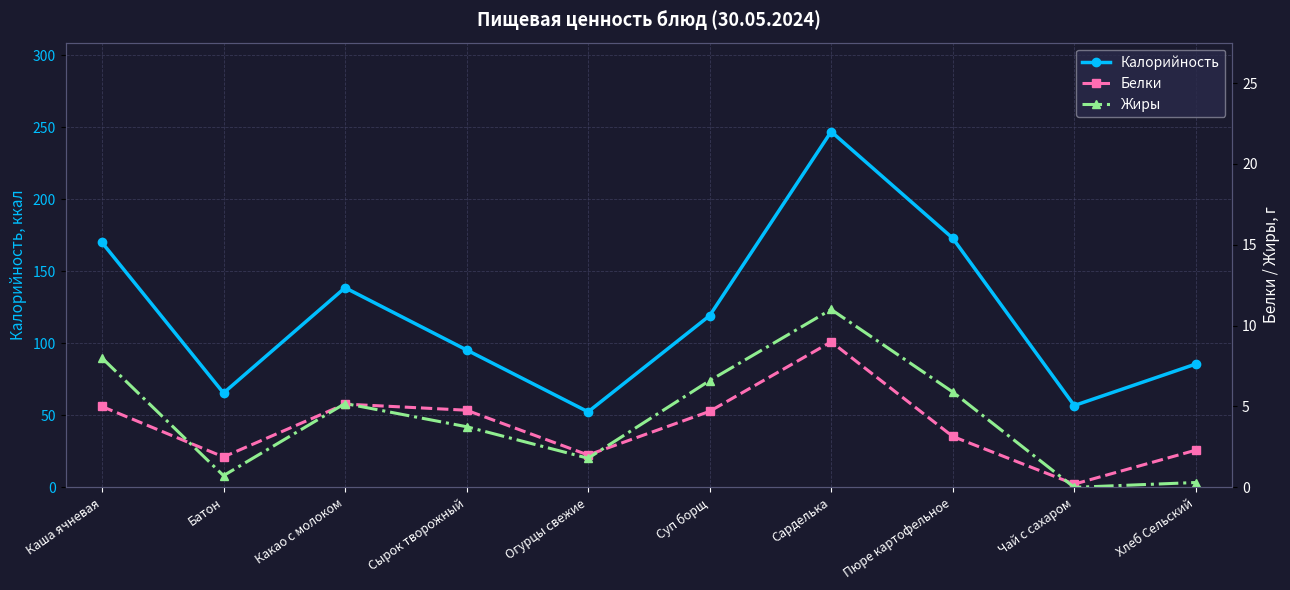

What is the average value of the Белки series?

3.8